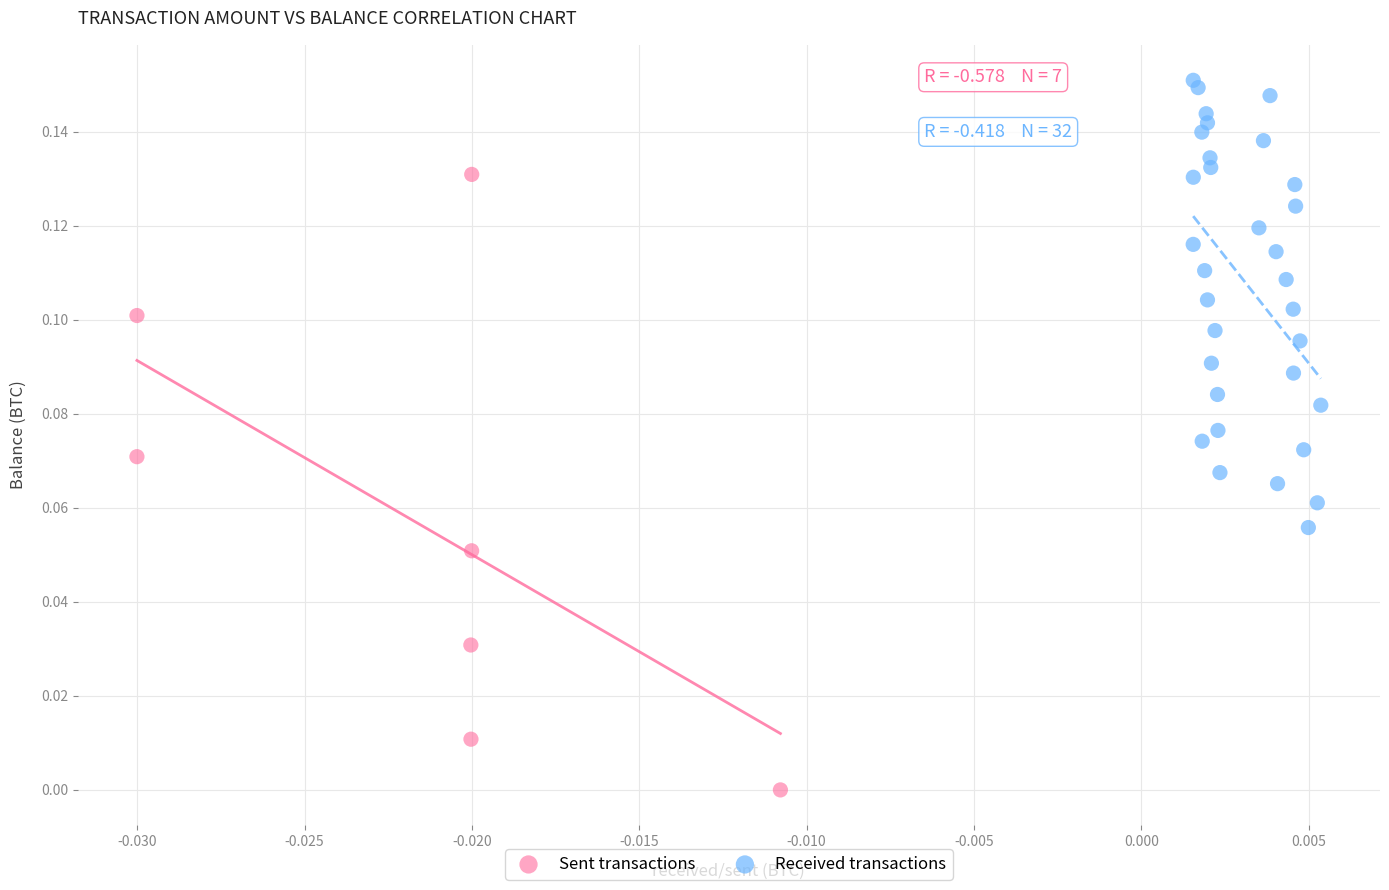

Which series has the widest spread of Y values?

Sent transactions